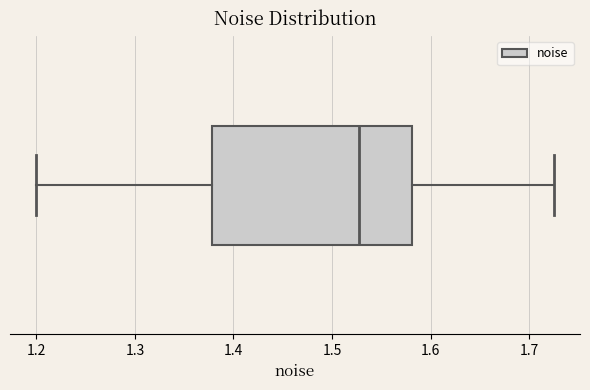

Transcribe this box plot: give where the median line is, the range the box spans, and where the two whiskers end, as read against the x-axis. The values are not printed on the chart, so give them approximately, as read against the axis.

median 1.53, box 1.38 to 1.58, whiskers 1.20 to 1.73